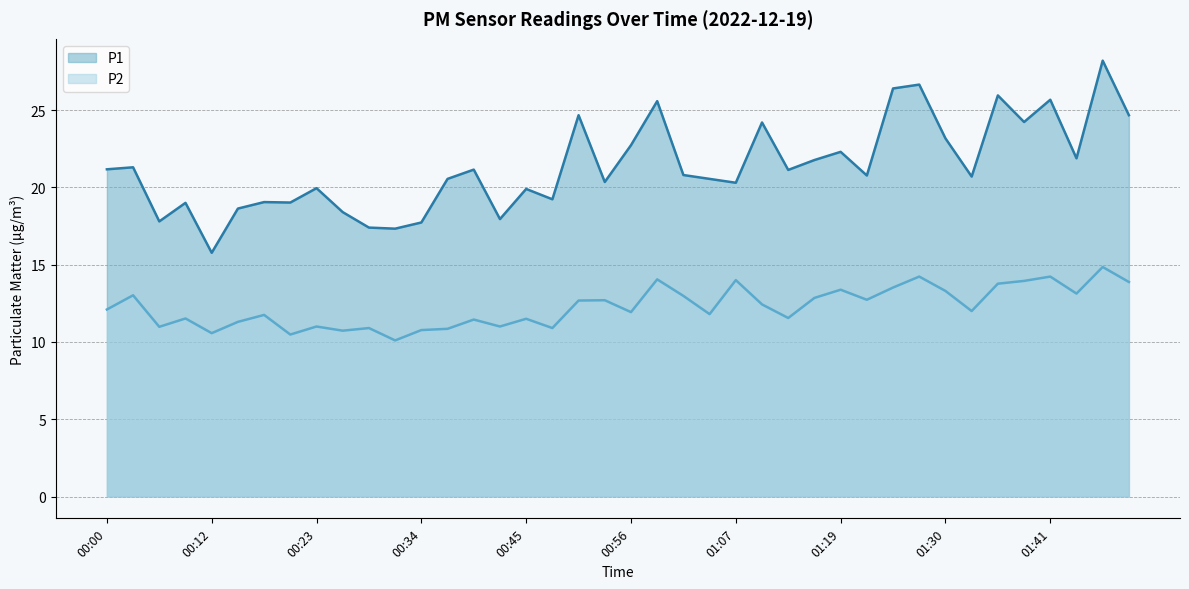

What is the difference between the highest and lowest values at 00:15?

7.3